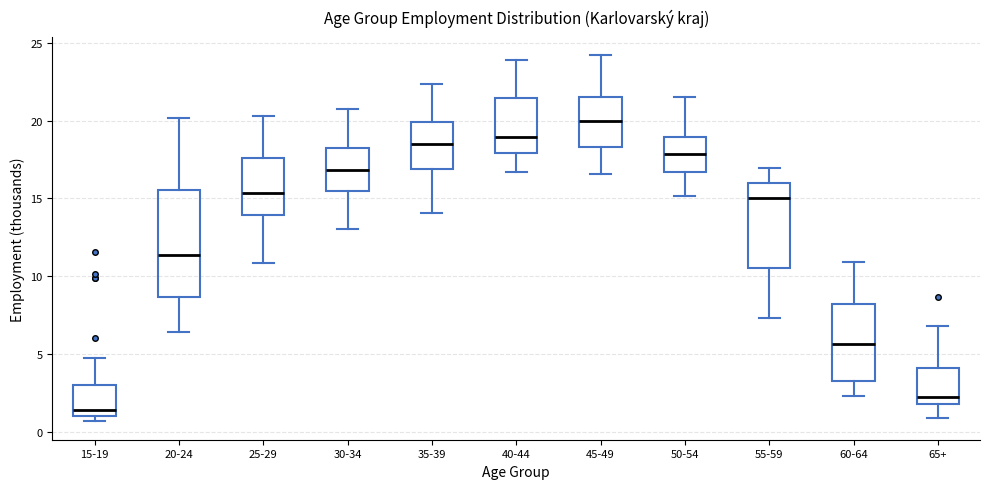

Where does the lower whisker of the box for 55-59 end on the y-axis? The values are not printed on the chart, so give them approximately, as read against the axis.

7.5